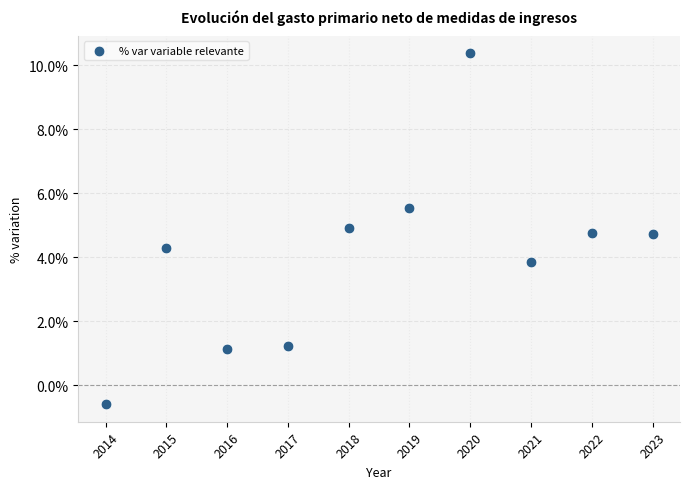

What Y value in the scatter plot is closest to 4?

3.9